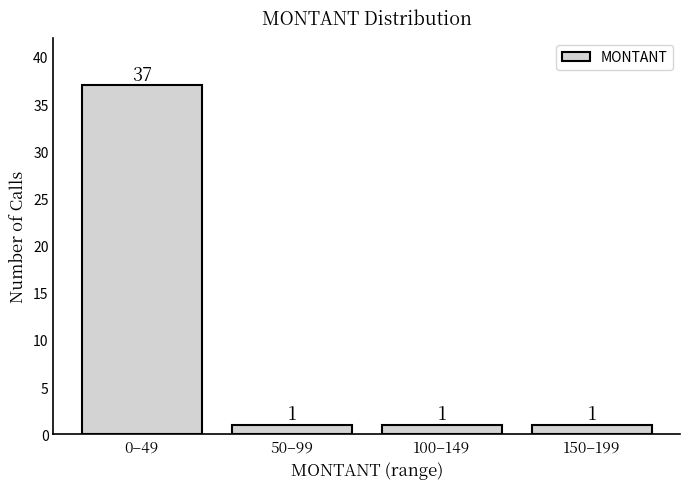

Reading left to right, list all the values displayed in this chart.

0–49=37	50–99=1	100–149=1	150–199=1